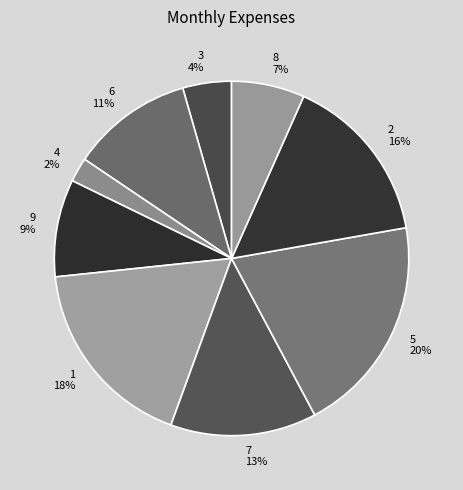

Is it true that 7 is 2% of the pie?

False